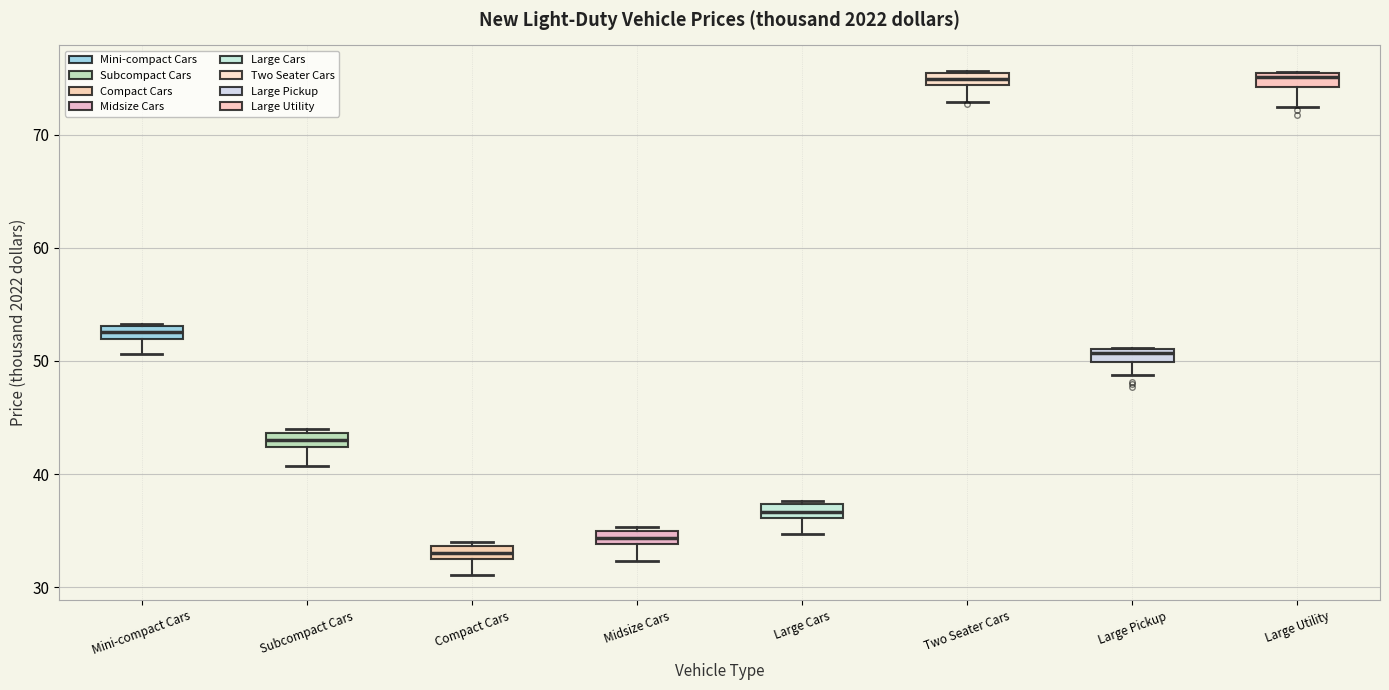

Where is the upper edge of the box for Large Cars on the y-axis? The values are not printed on the chart, so give them approximately, as read against the axis.

37